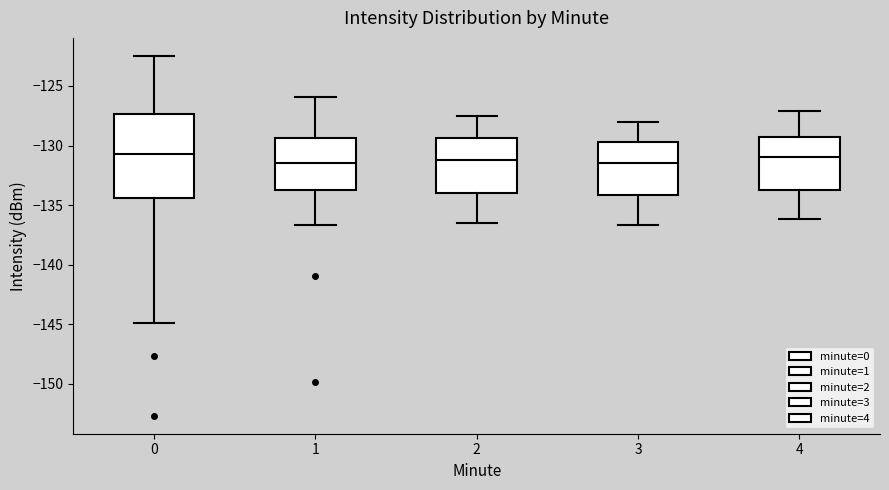

Reading left to right, transcribe this box plot: for each box, give where its median line is, the range the box spans, and where its two whiskers end, as read against the y-axis. The values are not printed on the chart, so give them approximately, as read against the axis.

0: median -130.5, box -134.5 to -127.5, whiskers -145.0 to -122.5
1: median -131.5, box -133.5 to -129.5, whiskers -136.5 to -126.0
2: median -131.0, box -134.0 to -129.5, whiskers -136.5 to -127.5
3: median -131.5, box -134.0 to -129.5, whiskers -136.5 to -128.0
4: median -131.0, box -133.5 to -129.5, whiskers -136.0 to -127.0